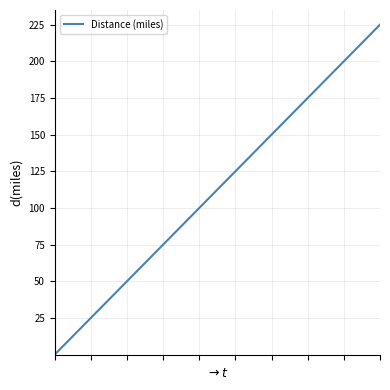

How many lines are shown in the chart?

1